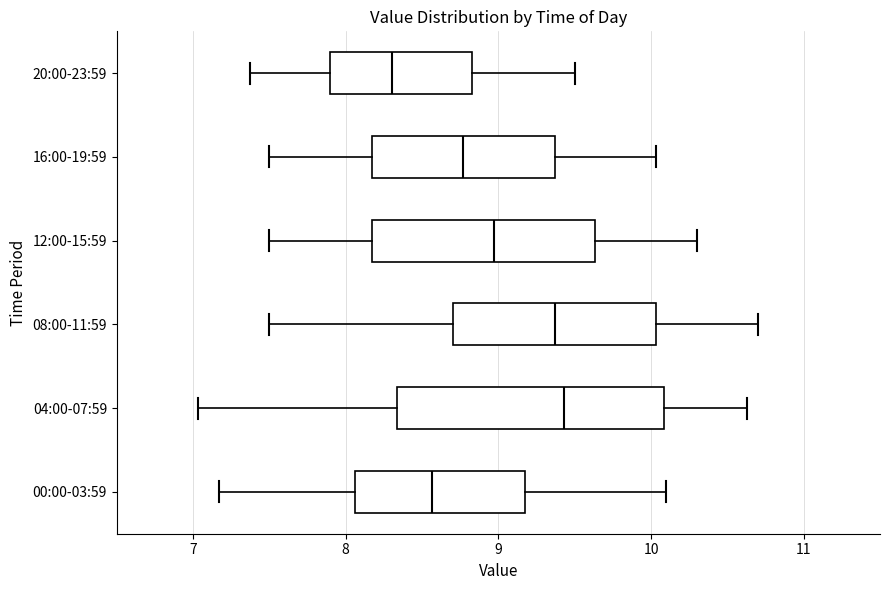

Where does the median line of the box for 12:00-15:59 sit on the x-axis? The values are not printed on the chart, so give them approximately, as read against the axis.

9.0